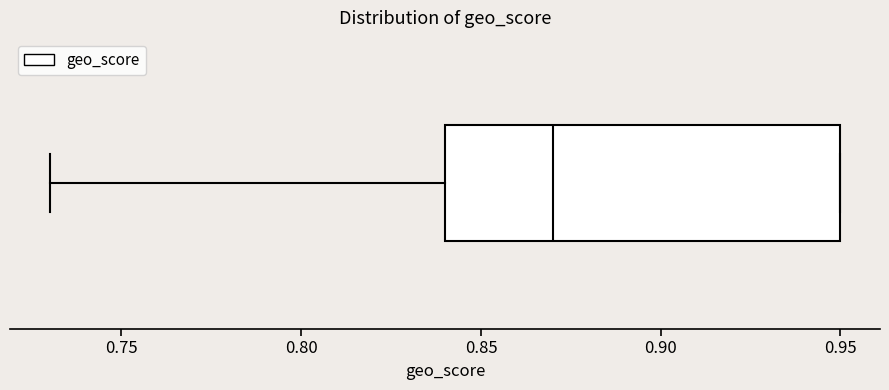

Transcribe this box plot: give where the median line is, the range the box spans, and where the two whiskers end, as read against the x-axis. The values are not printed on the chart, so give them approximately, as read against the axis.

median 0.87, box 0.84 to 0.95, whiskers 0.73 to 0.95